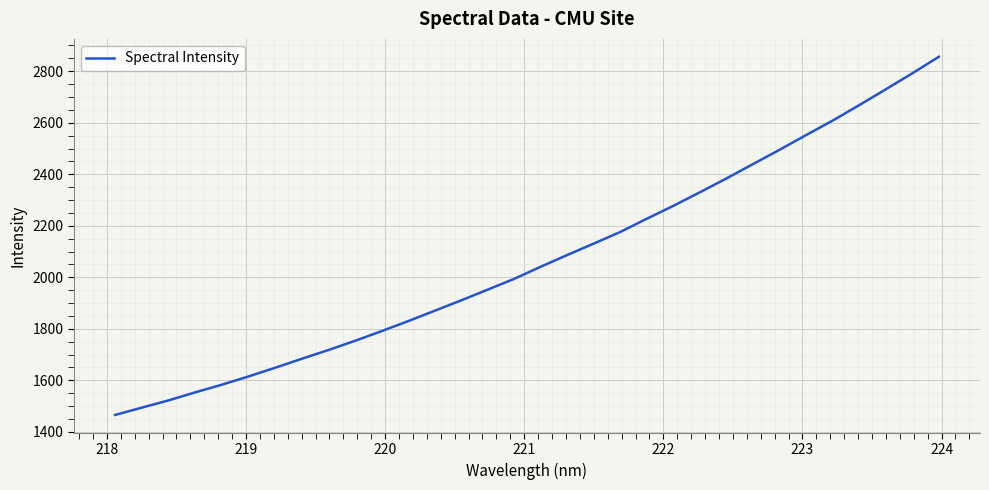

What is the maximum value shown in the chart?

2856.1